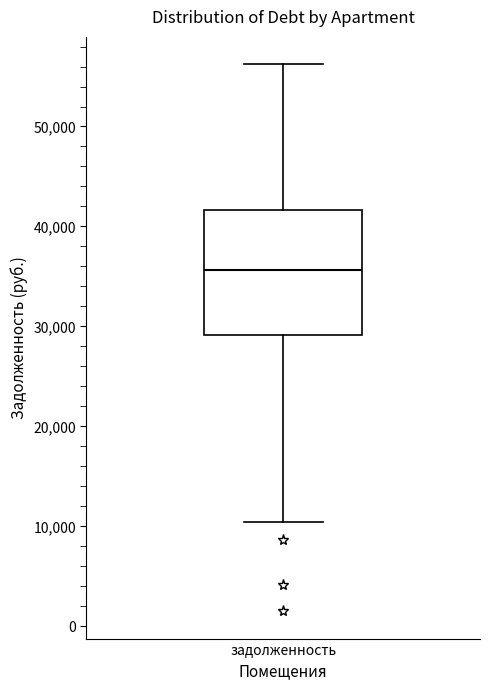

Where is the upper edge of the box for задолженность on the y-axis? The values are not printed on the chart, so give them approximately, as read against the axis.

42000